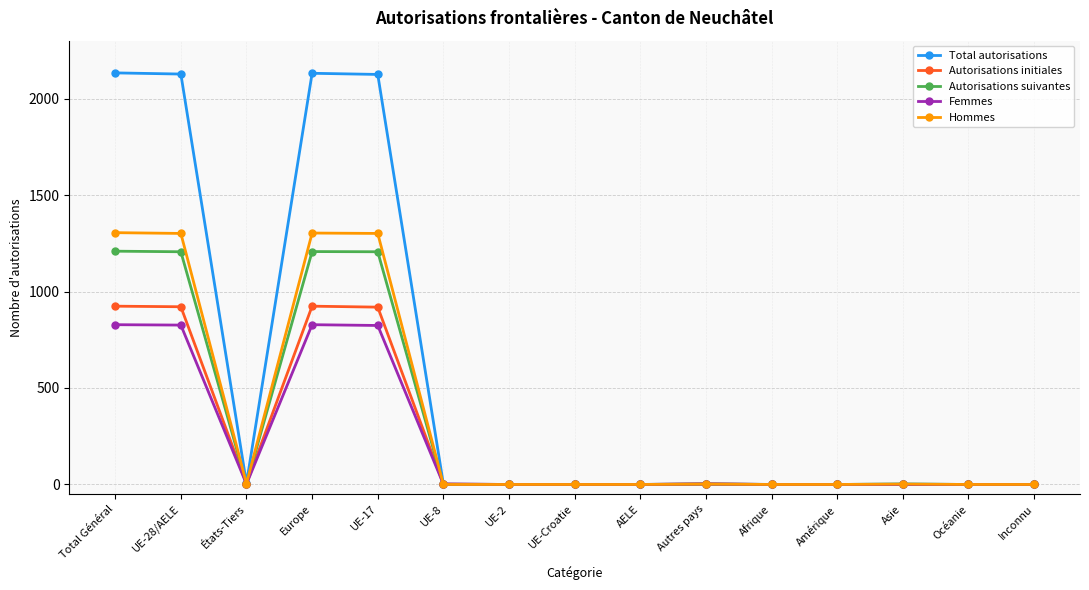

What is the label of the 2nd point from the right?

Océanie